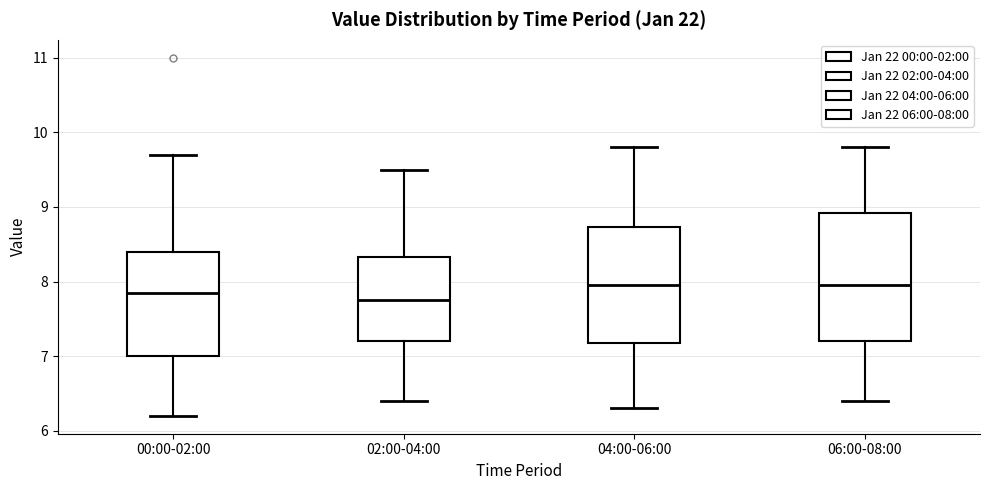

Reading left to right, transcribe this box plot: for each box, give where its median line is, the range the box spans, and where its two whiskers end, as read against the y-axis. The values are not printed on the chart, so give them approximately, as read against the axis.

00:00-02:00: median 7.9, box 7.0 to 8.4, whiskers 6.2 to 9.7
02:00-04:00: median 7.8, box 7.2 to 8.3, whiskers 6.4 to 9.5
04:00-06:00: median 8.0, box 7.2 to 8.7, whiskers 6.3 to 9.8
06:00-08:00: median 8.0, box 7.2 to 8.9, whiskers 6.4 to 9.8